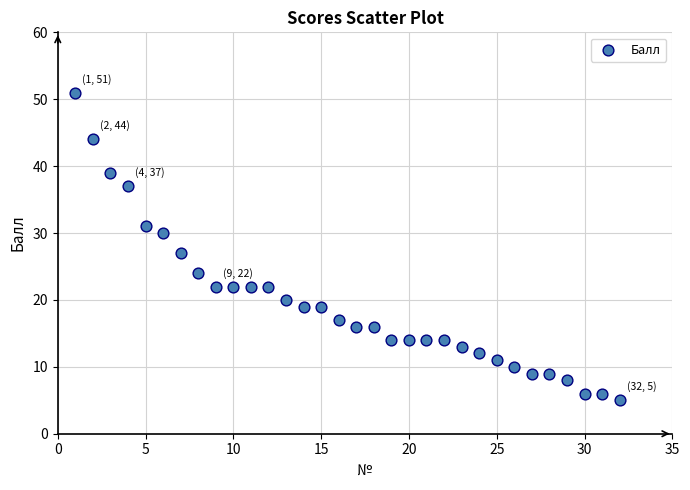

What is the range of Y values (max minus min)?

46